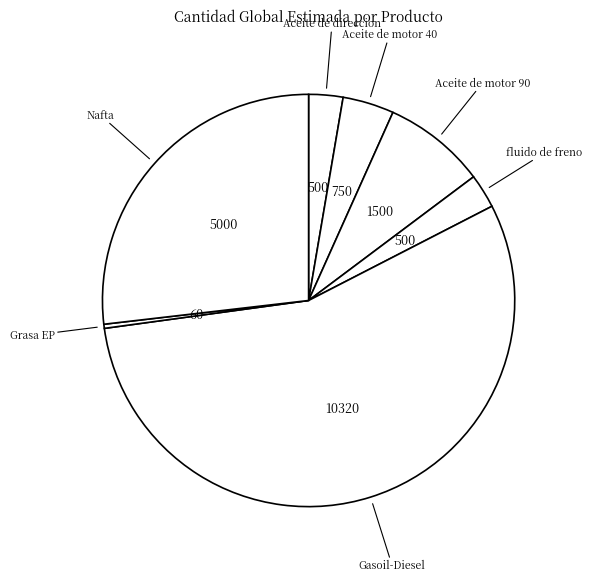

Count the number of slices in the pie.

7